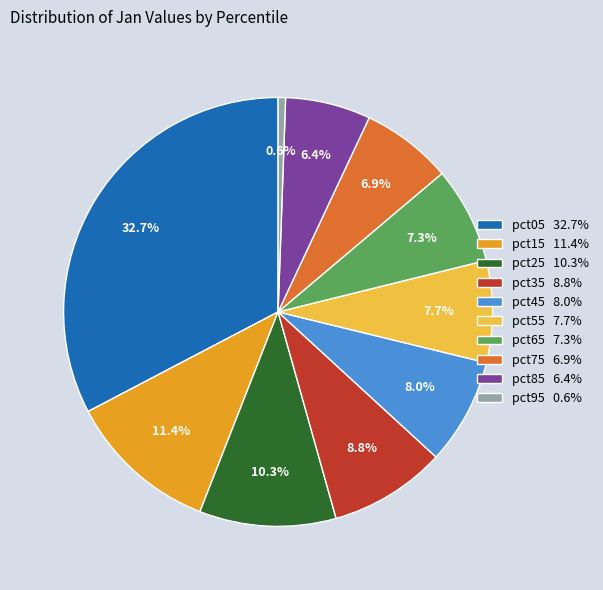

Between pct15 11.4% and pct95 0.6%, which is larger?

pct15 11.4%